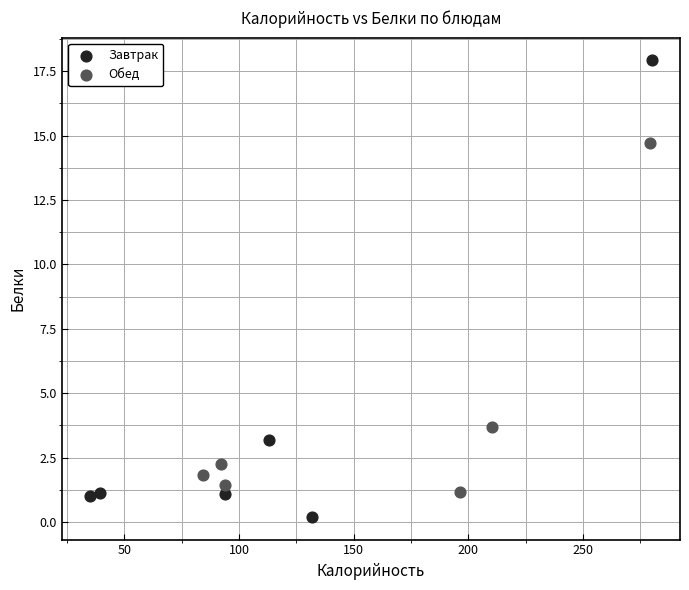

Which series has the widest spread of Y values?

Завтрак